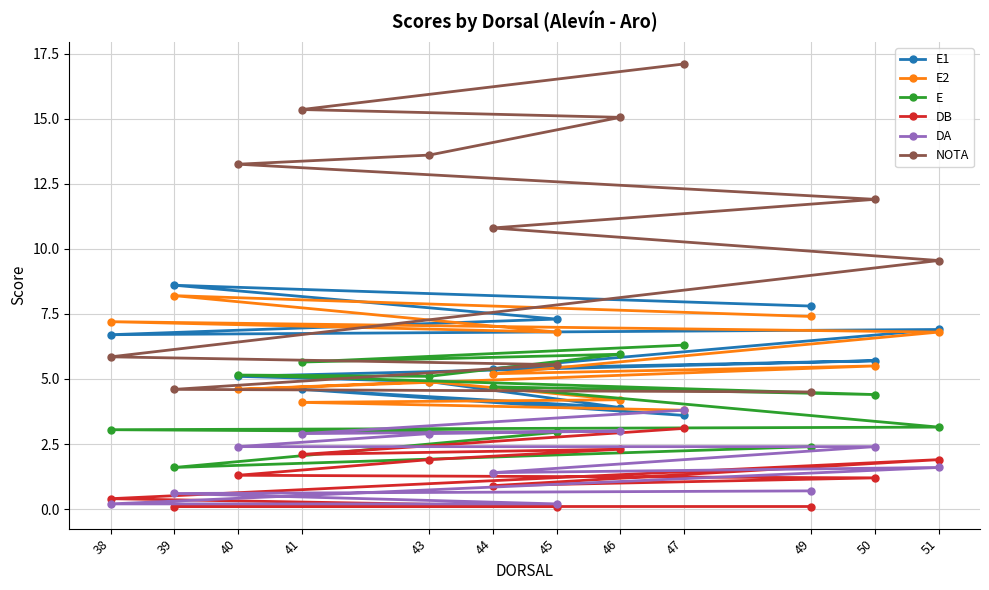

How many data points in E1 are above 5?

8